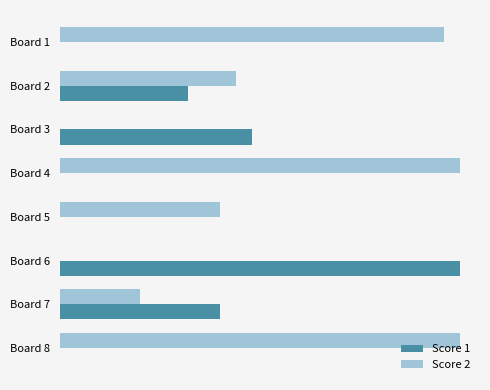

What are all the series names shown in the legend?

Score 1, Score 2